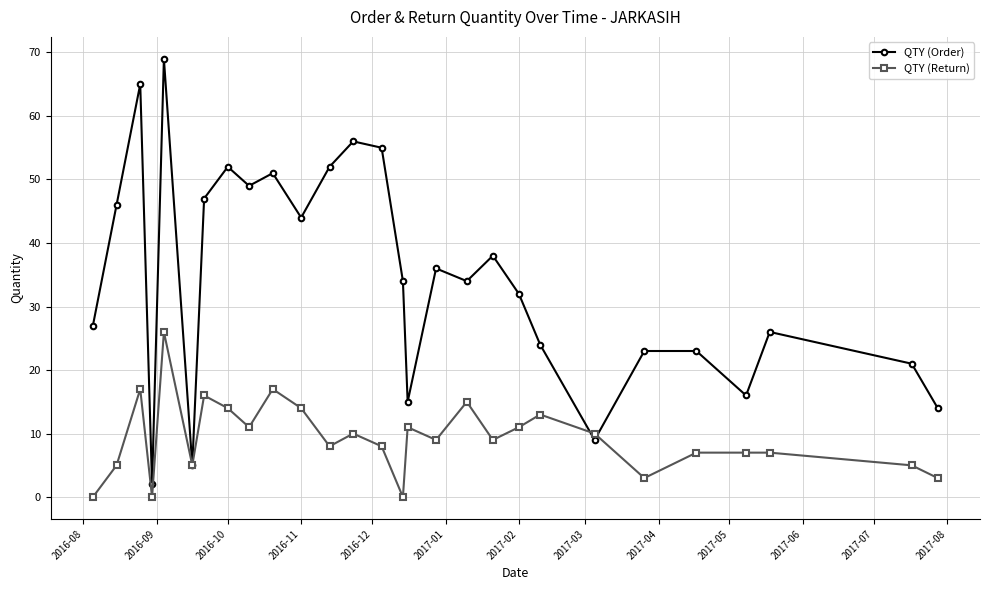

True or false: QTY (Return) and QTY (Order) intersect in this chart.

True